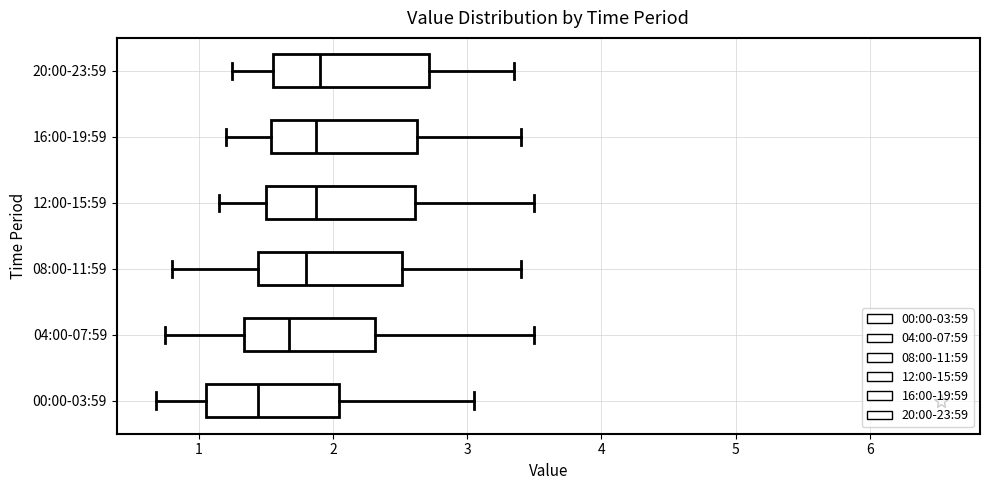

Which box's median line is the furthest to the left?

00:00-03:59